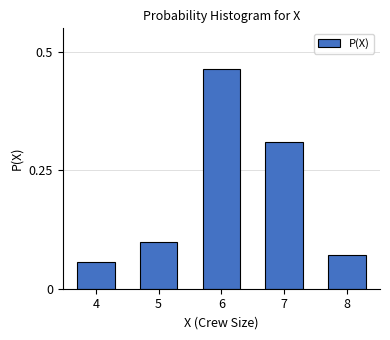

Which has a higher value, 5 or 6?

6